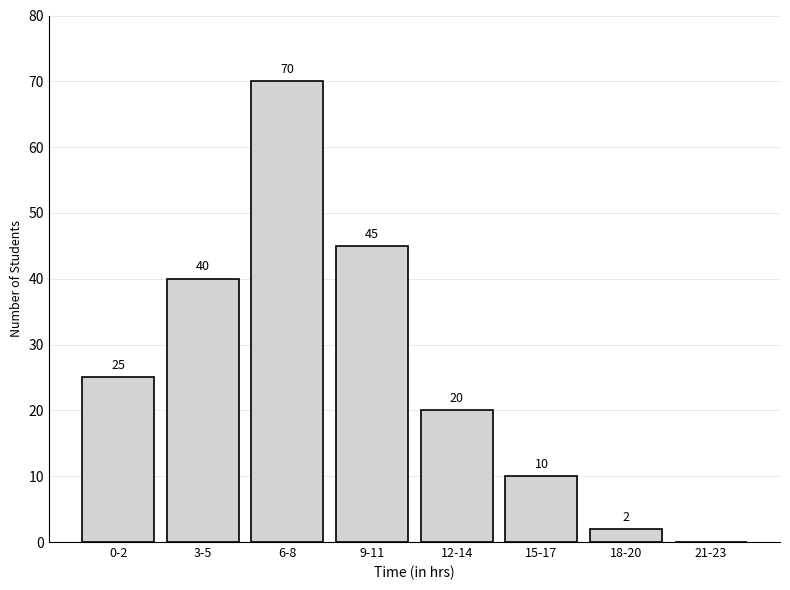

Reading right to left, extract all data points from this chart.

21-23=0	18-20=2	15-17=10	12-14=20	9-11=45	6-8=70	3-5=40	0-2=25